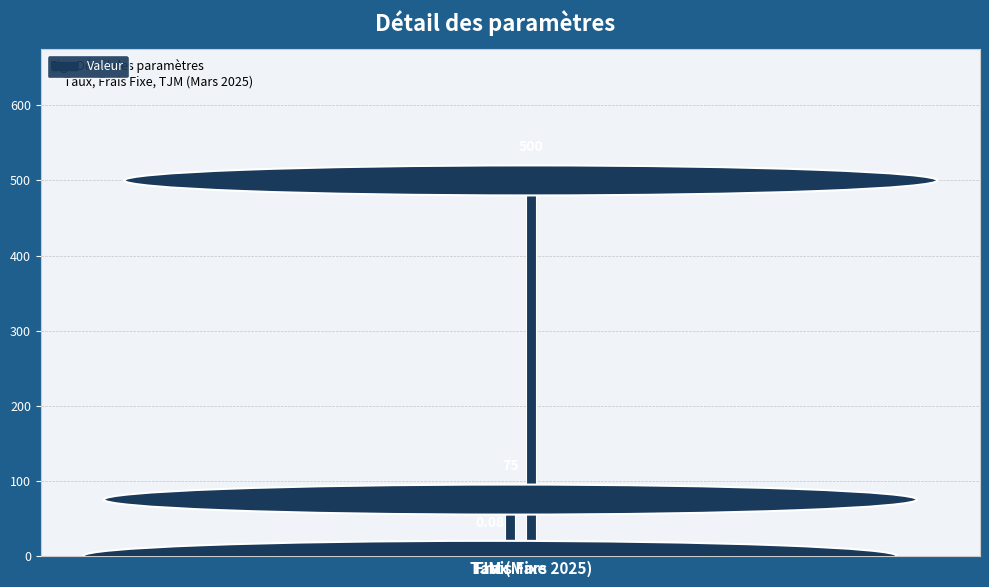

True or false: the data shows 75.0 at Frais Fixe.

True